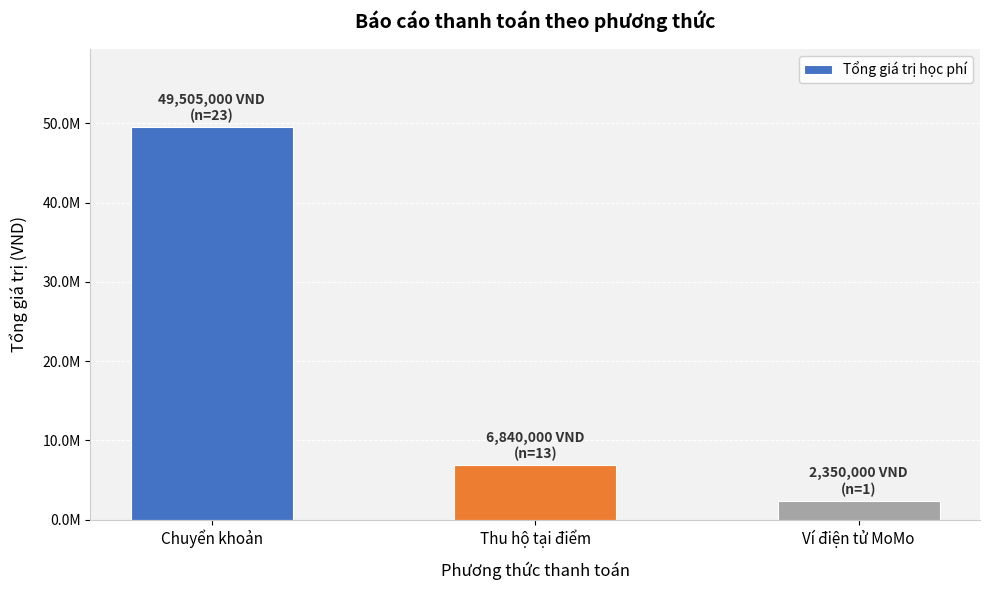

Reading left to right, extract all data points from this chart.

49505000	6840000	2350000